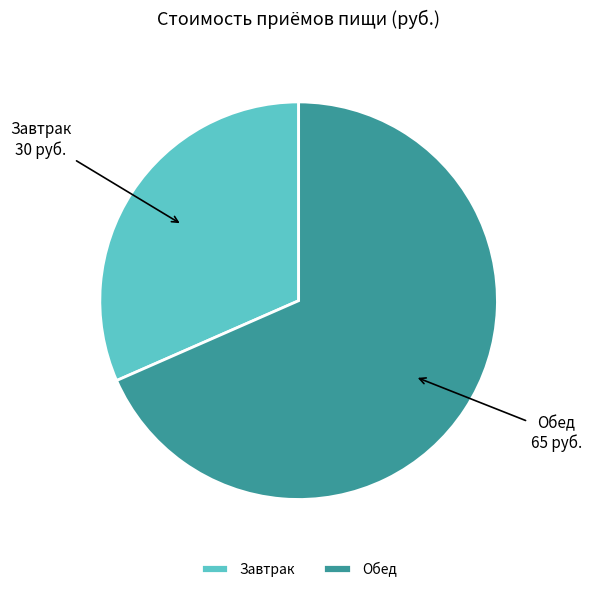

Which category has the biggest portion of the pie?

Обед